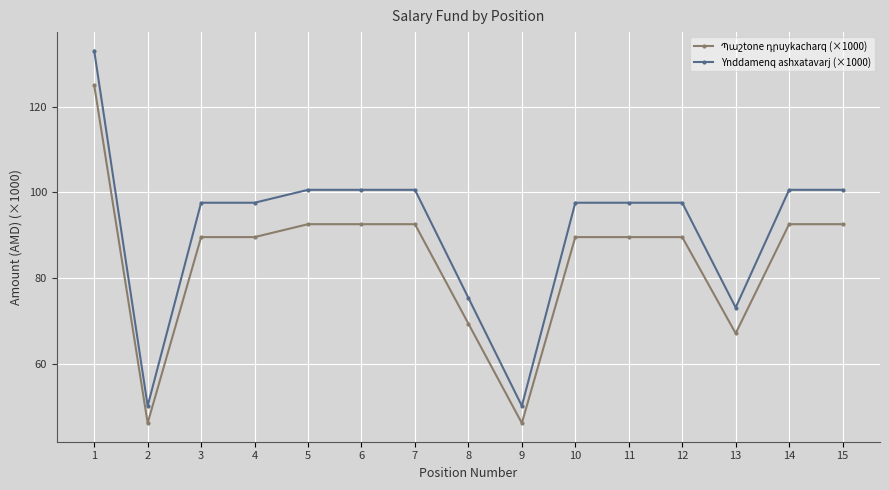

Read the Ynddamenq ashxatavarj (×1000) value at 5.

100.6